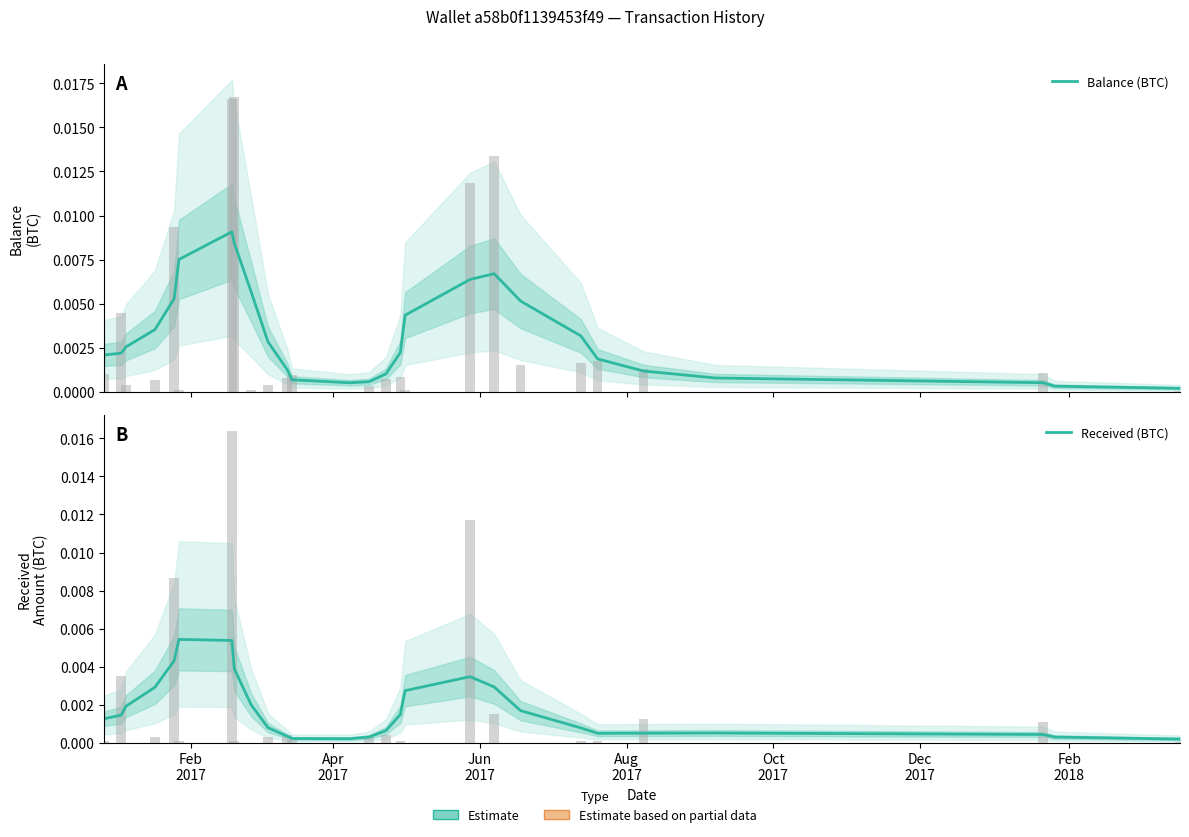

Which series has the largest total across all categories?

Balance (BTC)